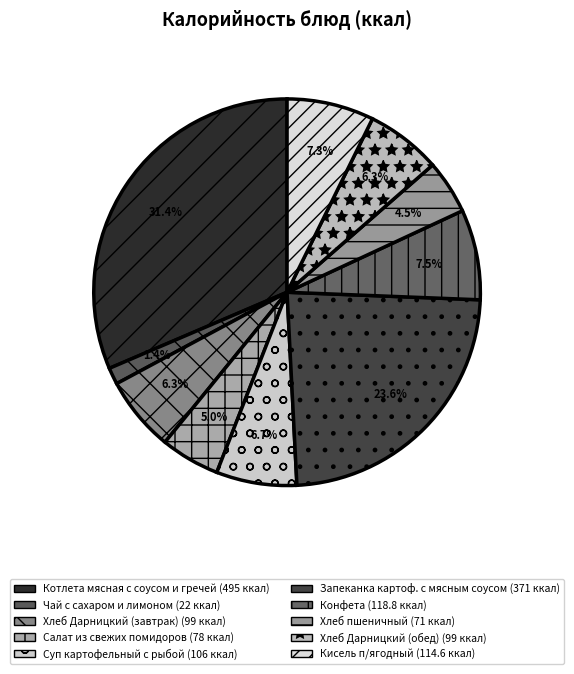

The Кисель п/ягодный slice represents 7% of the pie. True or false?

True